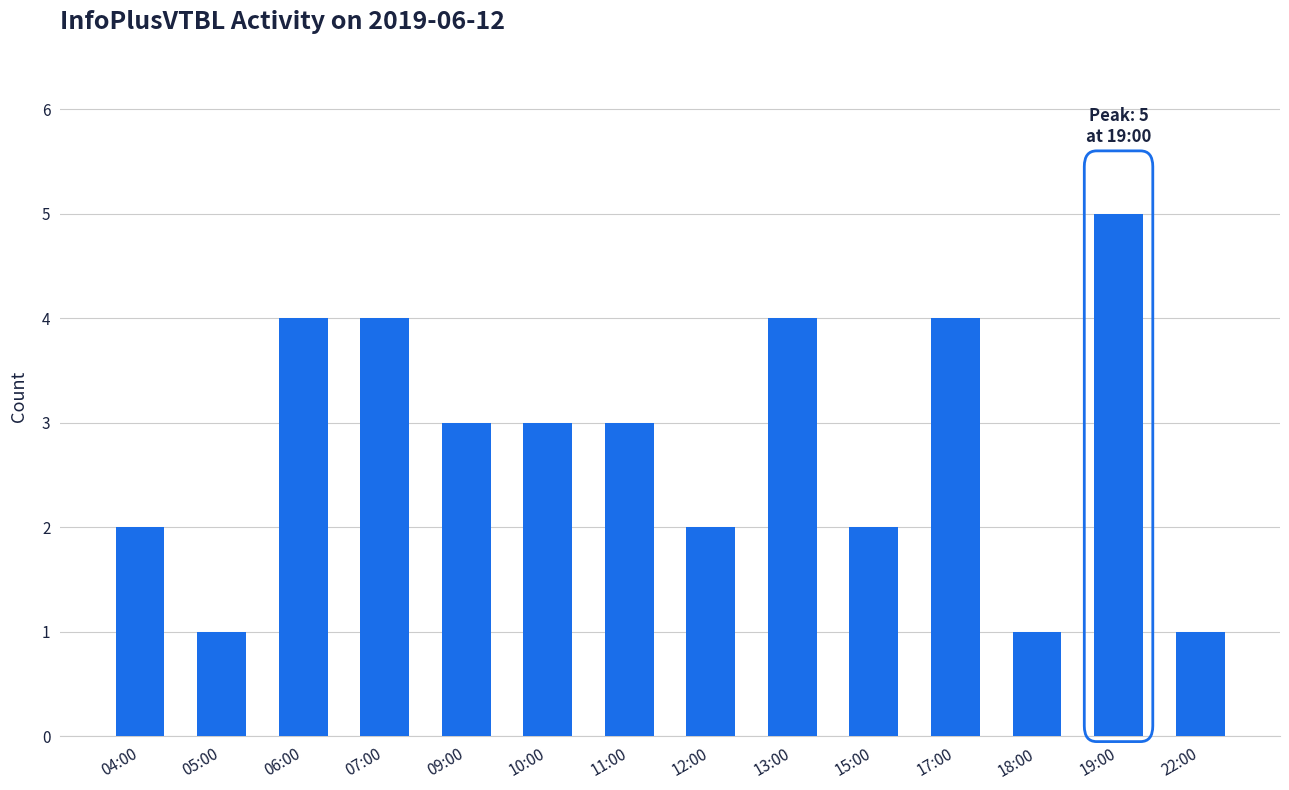

Are the bars horizontal?

No